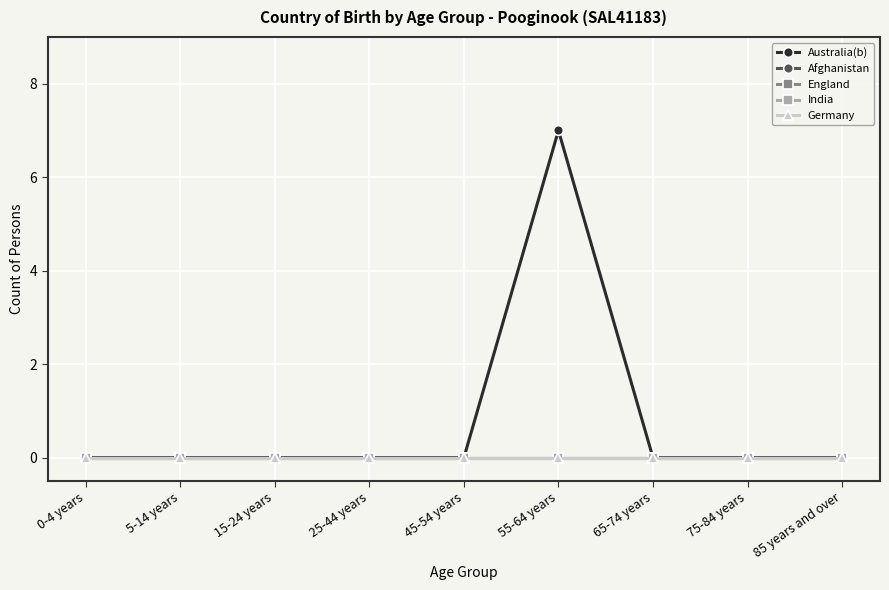

Is this an area chart (filled region under the line)?

No